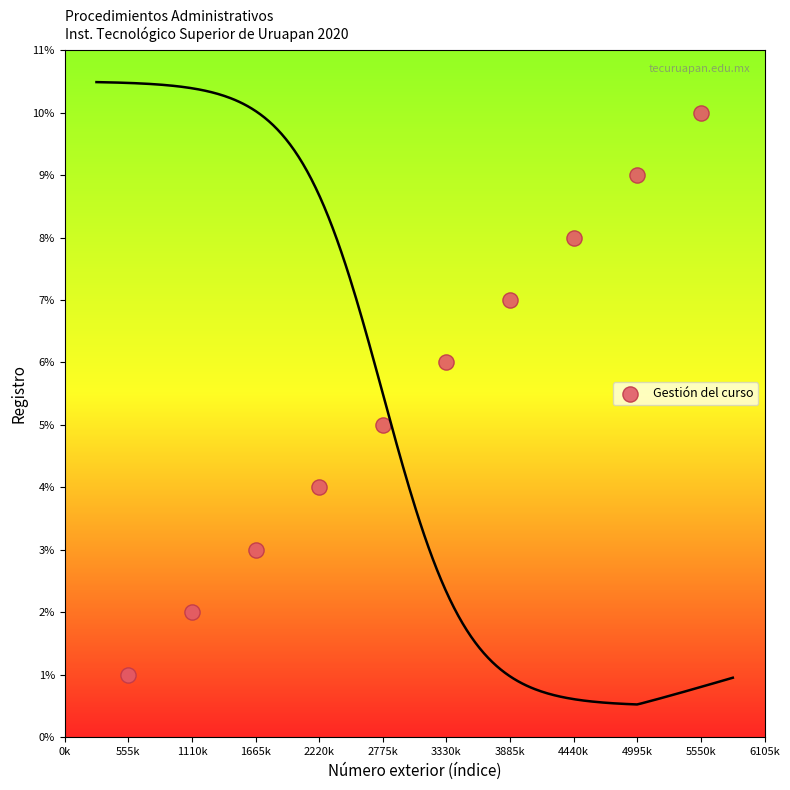

What is the range of Y values (max minus min)?

9